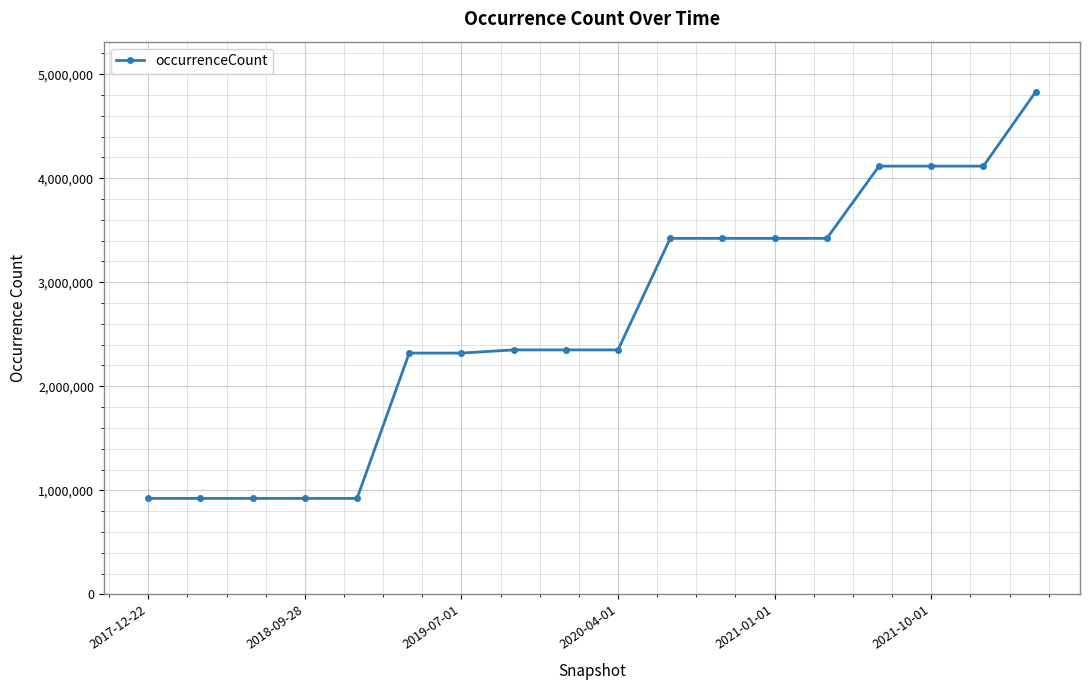

What is the value of the 18th point from the left?

4829300